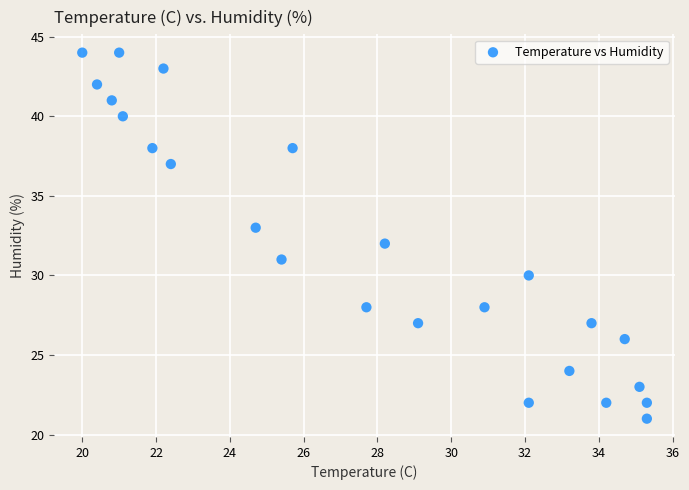

What is the range of Y values (max minus min)?

23